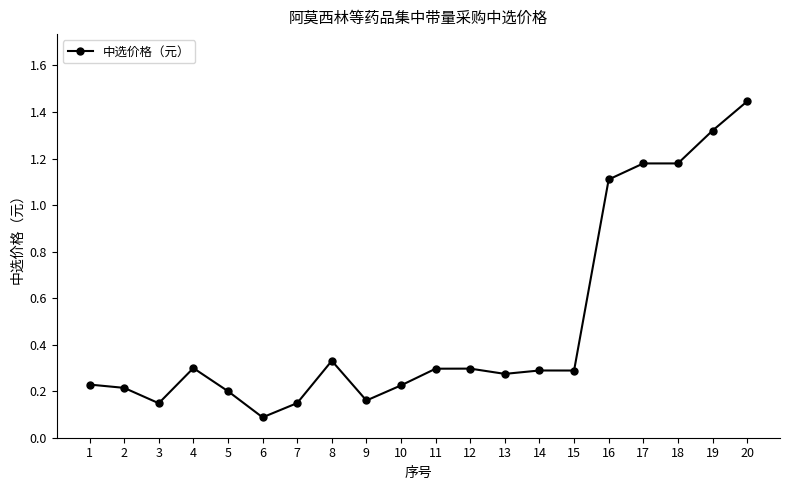

What is the change in value from 6 to 11?

+0.2